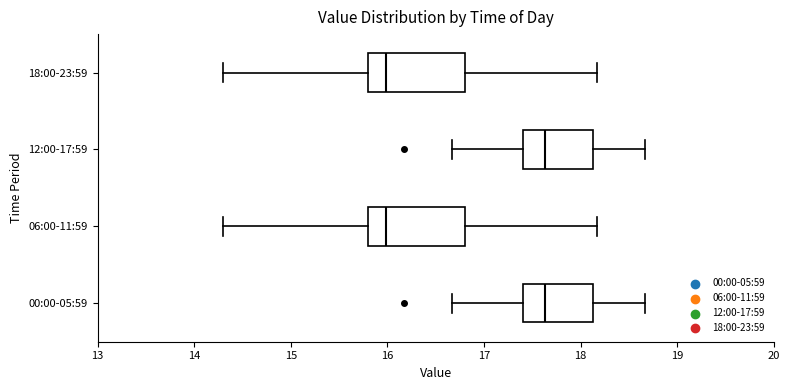

Reading bottom to top, transcribe this box plot: for each box, give where its median line is, the range the box spans, and where its two whiskers end, as read against the x-axis. The values are not printed on the chart, so give them approximately, as read against the axis.

00:00-05:59: median 17.6, box 17.4 to 18.1, whiskers 16.7 to 18.7
06:00-11:59: median 16.0, box 15.8 to 16.8, whiskers 14.3 to 18.2
12:00-17:59: median 17.6, box 17.4 to 18.1, whiskers 16.7 to 18.7
18:00-23:59: median 16.0, box 15.8 to 16.8, whiskers 14.3 to 18.2